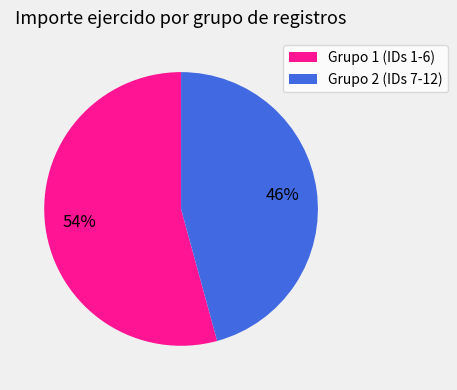

What is the smallest slice in the pie chart?

Grupo 2 (IDs 7-12)